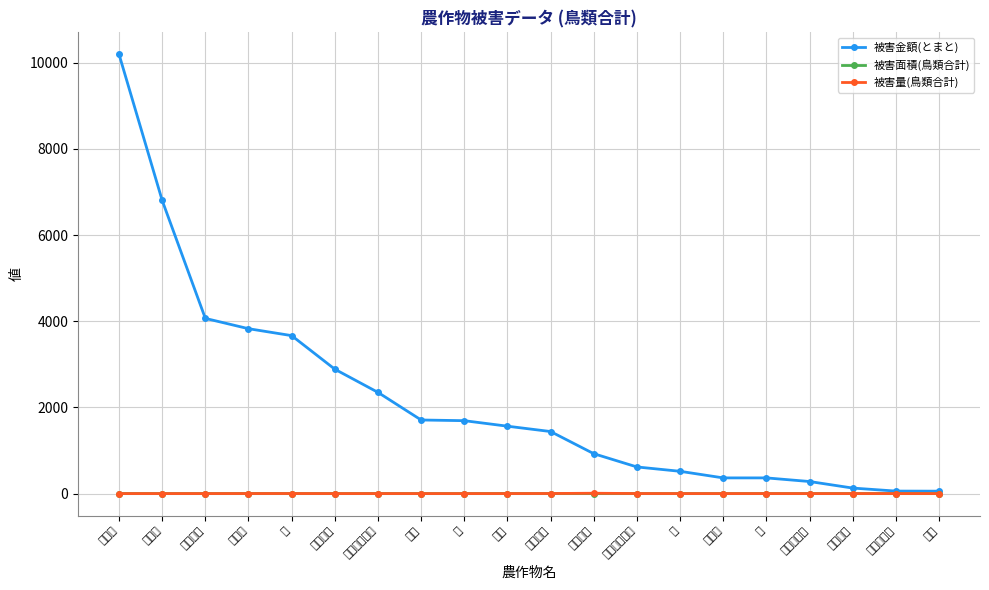

What is the approximate value of 被害量(鳥類合計) at いちじく?

0.2